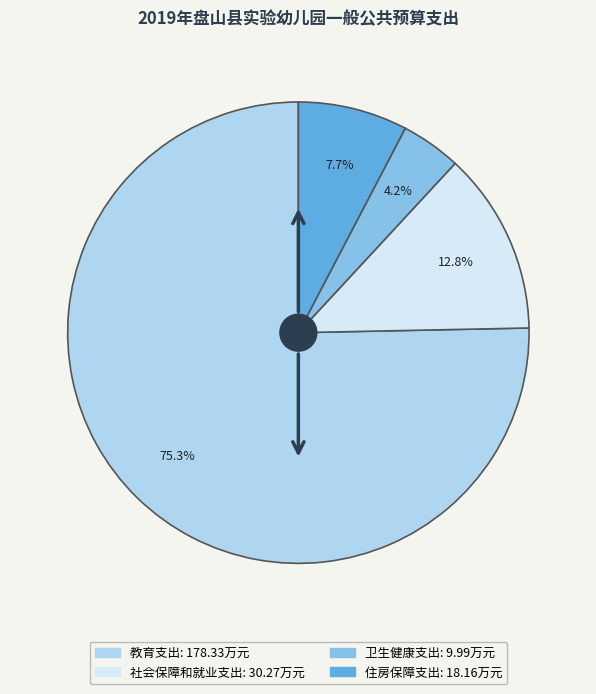

What is the ratio of the value at 卫生健康支出 to the value at 社会保障和就业支出?

0.3